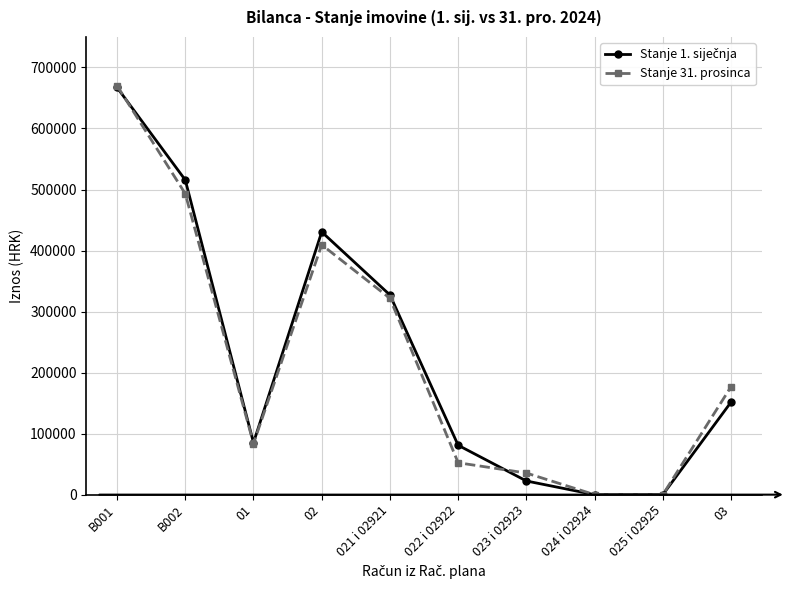

Which series has the largest range (max minus min)?

Stanje 31. prosinca